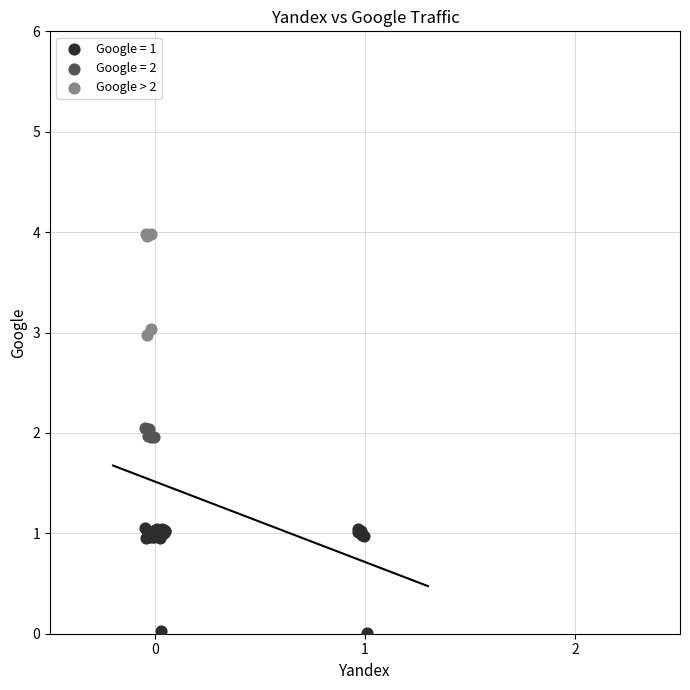

Which series has the widest spread of Y values?

Google = 1